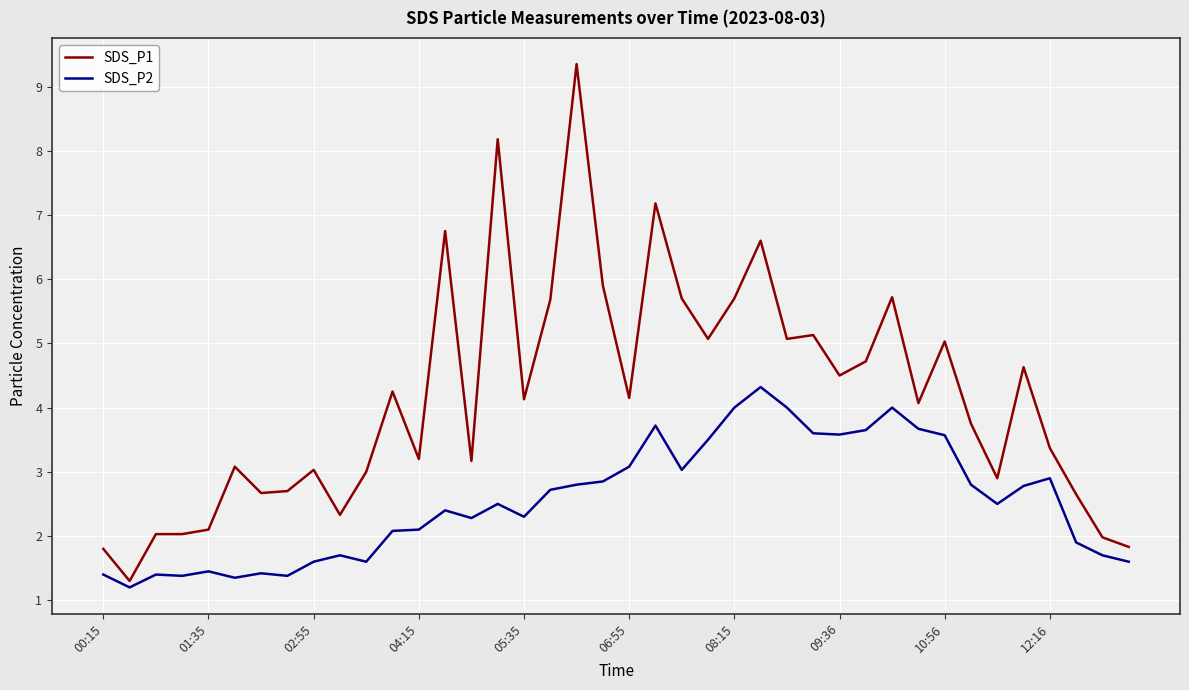

True or false: SDS_P1 has more than 0 points higher than both neighbors.

True